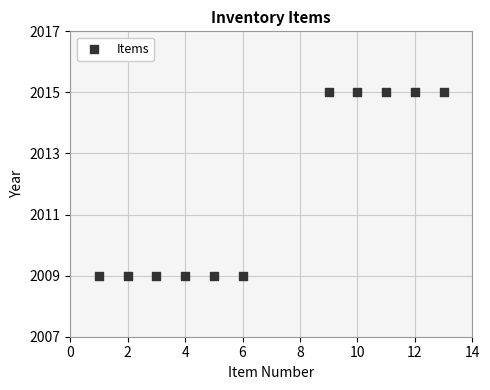

What is the average Y value?

2012